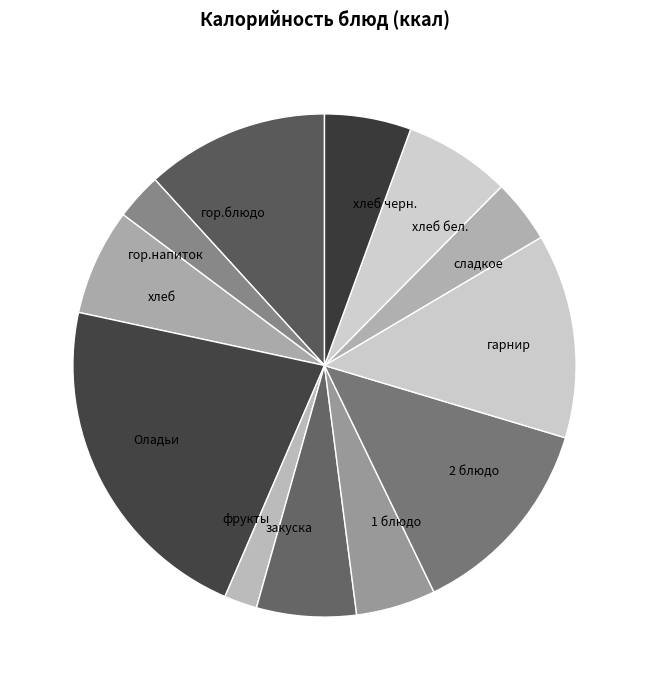

The хлеб slice represents 21% of the pie. True or false?

False